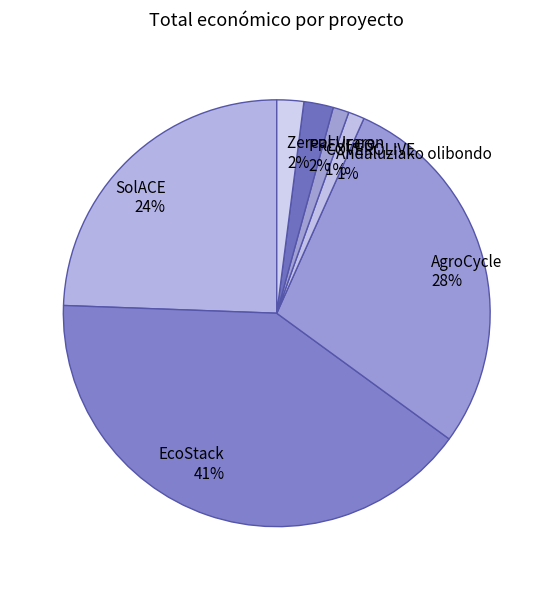

The EcoStack slice represents 29% of the pie. True or false?

False